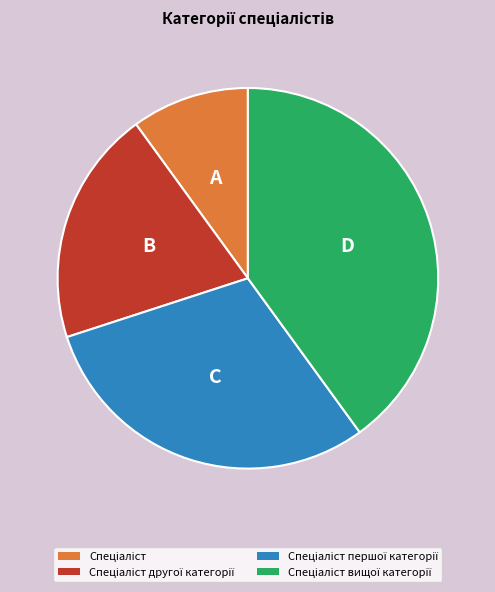

Does any single category account for the majority?

No